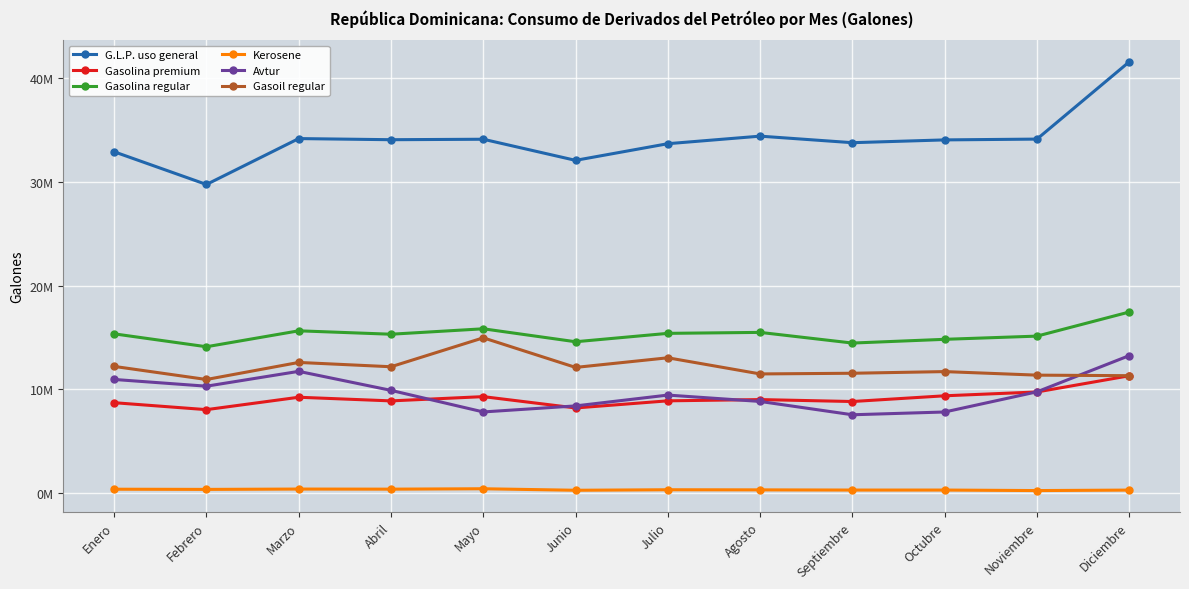

Which series has the largest total across all categories?

G.L.P. uso general